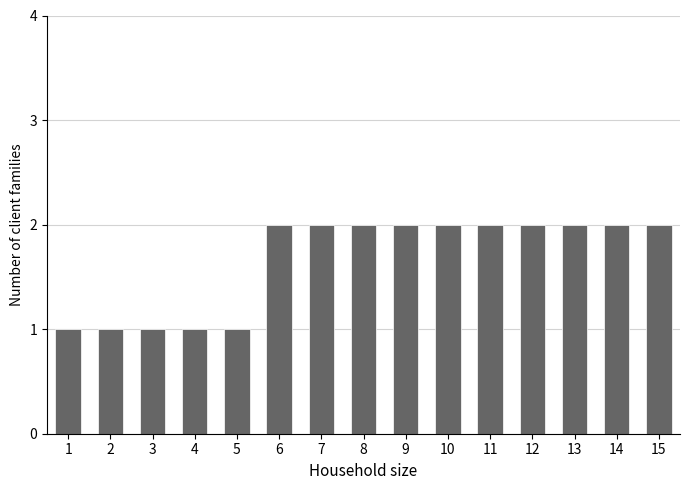

Reading left to right, extract all data points from this chart.

1=1	2=1	3=1	4=1	5=1	6=2	7=2	8=2	9=2	10=2	11=2	12=2	13=2	14=2	15=2